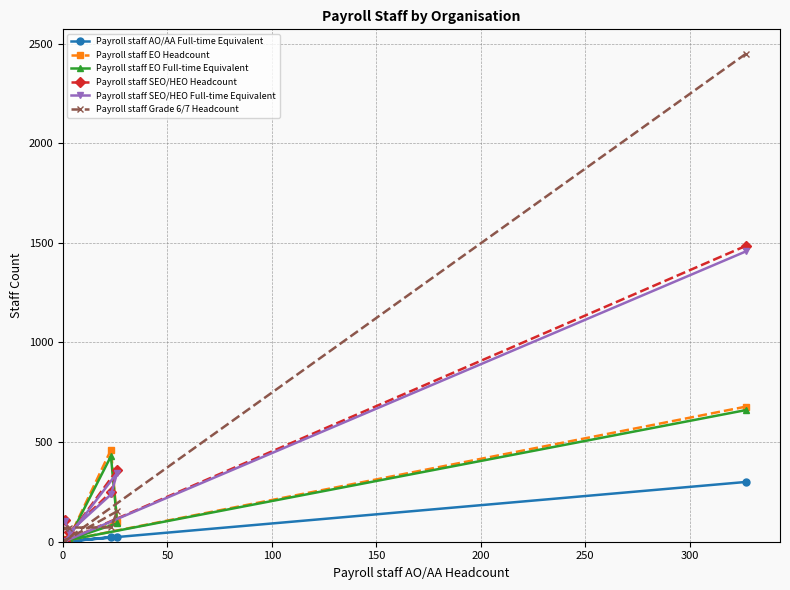

Is this an area chart (filled region under the line)?

No